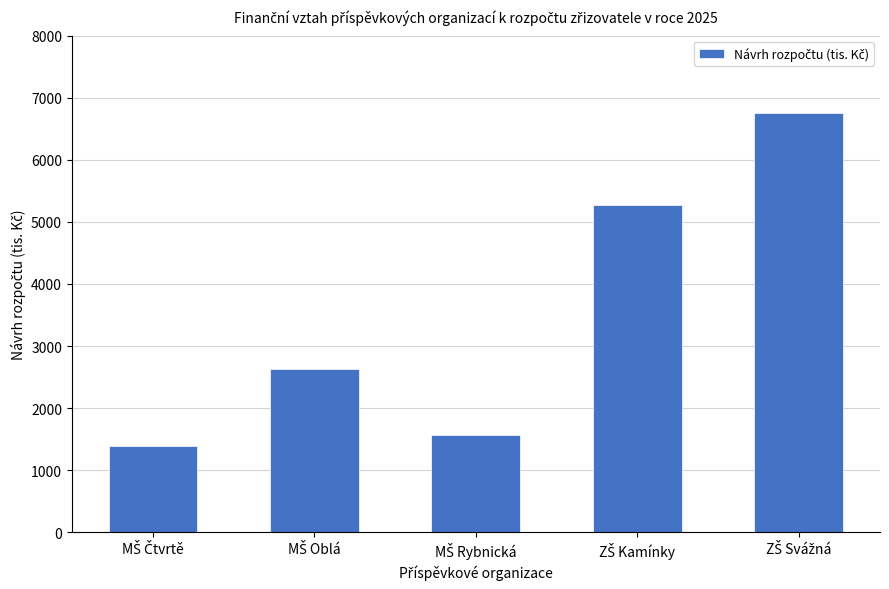

Reading left to right, what are all the values shown in this chart?

1386	2631	1568	5278	6750